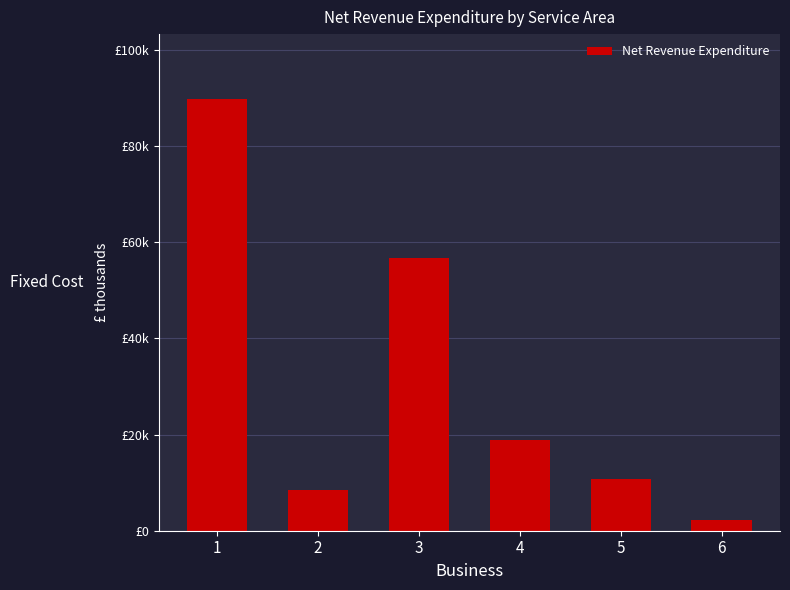

Reading right to left, list all the values displayed in this chart.

6=2300	5=10669	4=18957	3=56801	2=8406	1=89859